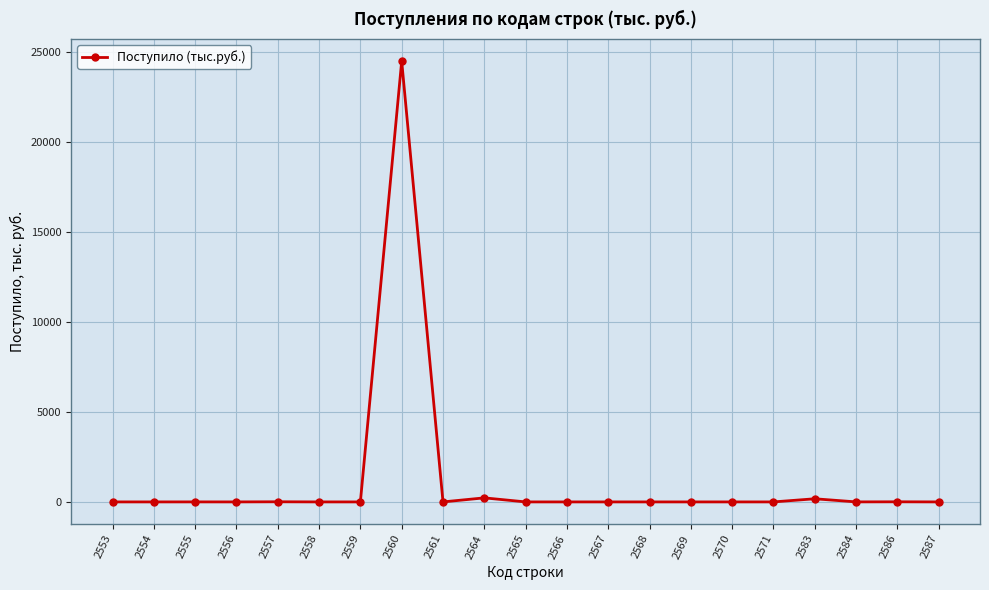

True or false: there are more than 0 points higher than both neighbors.

True